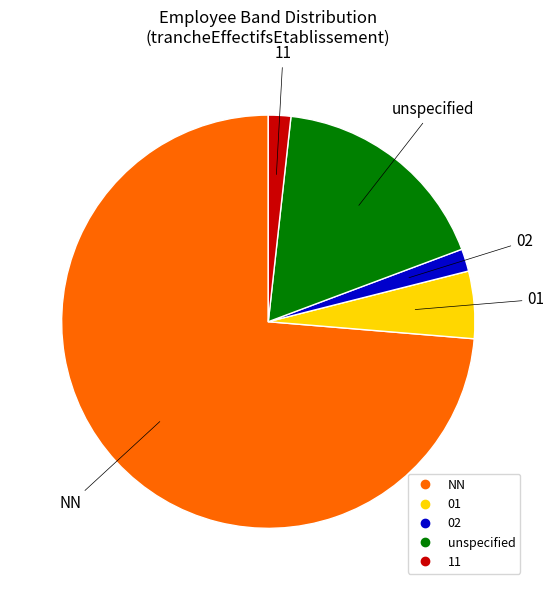

How many slices are in this pie chart?

5